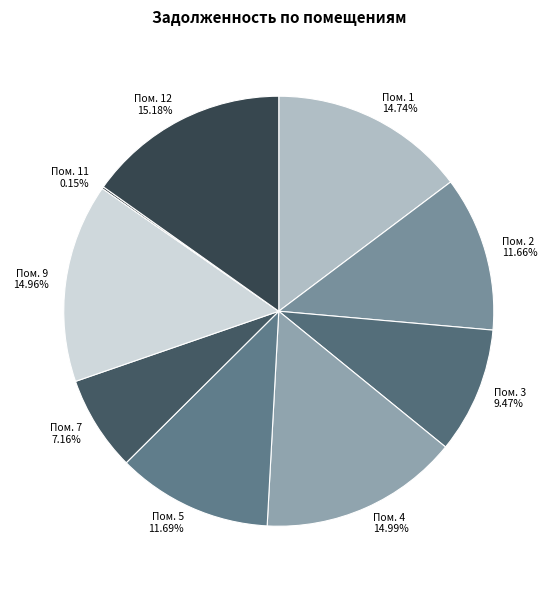

To the nearest percent, what is the difference between the largest and smallest slice percentages?

15%